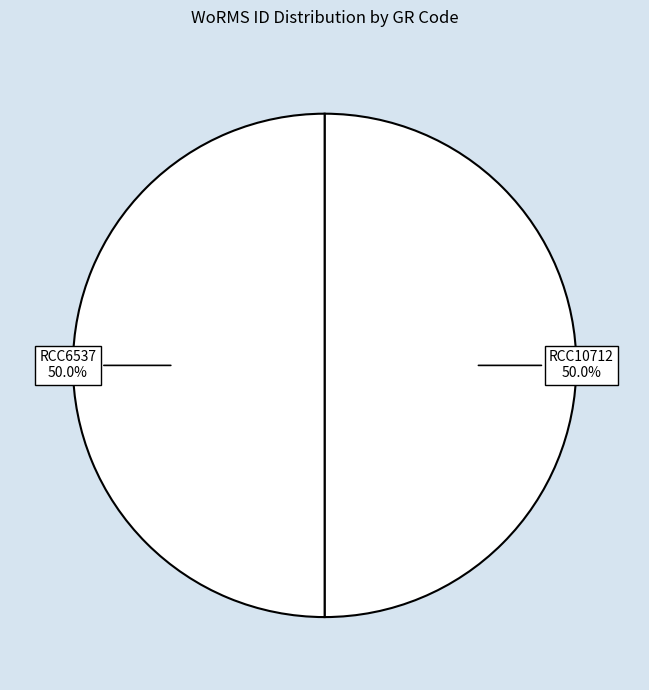

How many segments does this pie chart have?

2